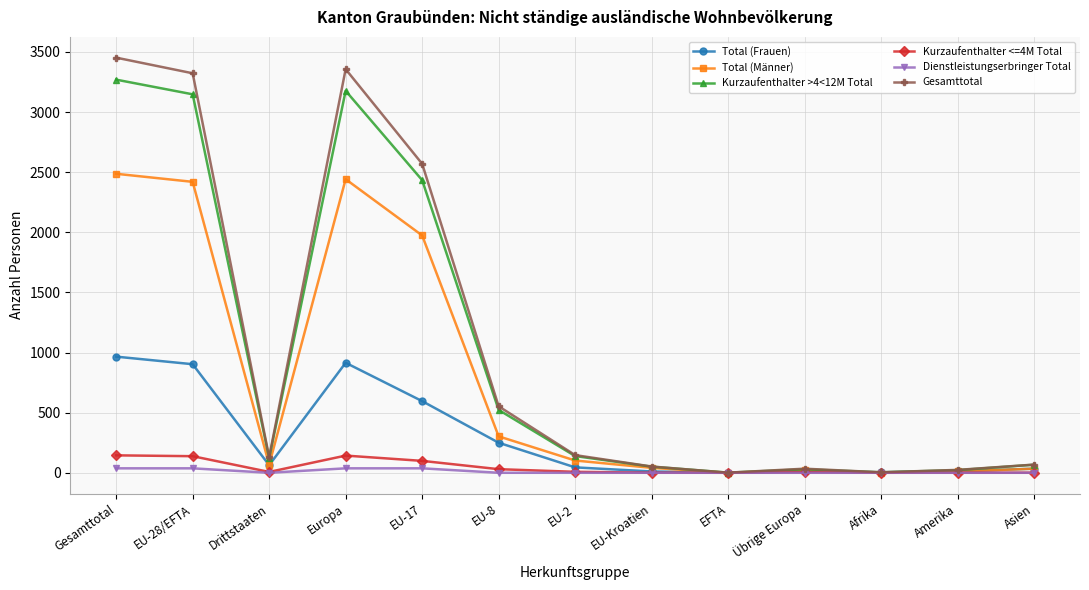

Between EU-8 and Afrika, which series saw the biggest shift?

Gesamttotal